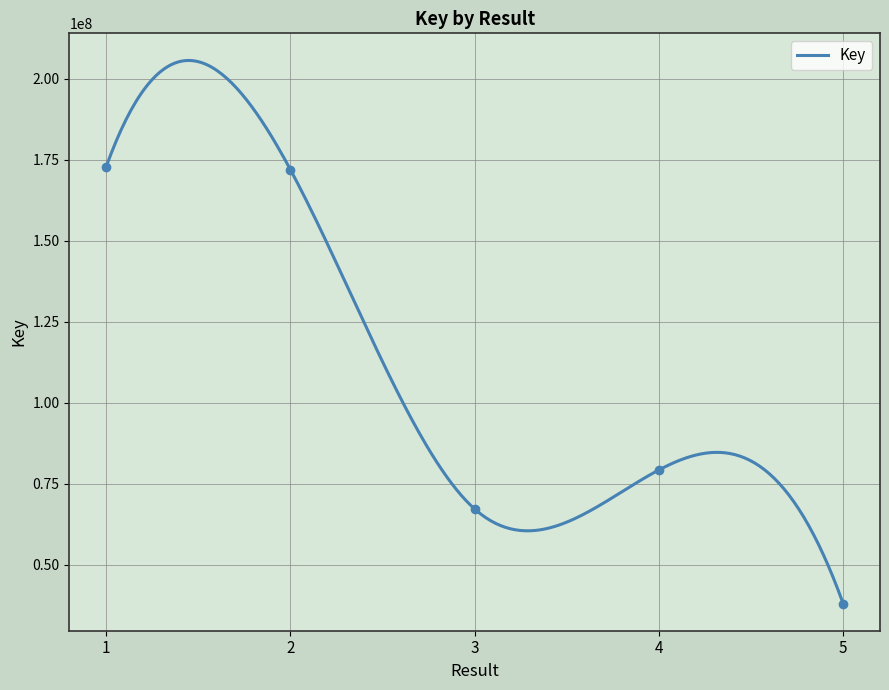

True or false: the data shows 104848991 at 4.

False